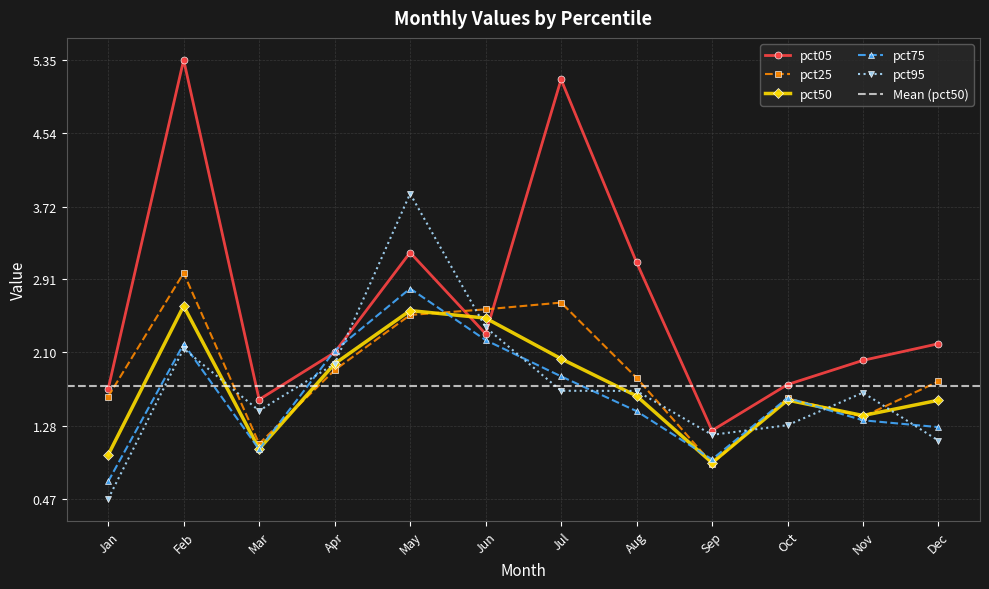

How many lines are shown in the chart?

5